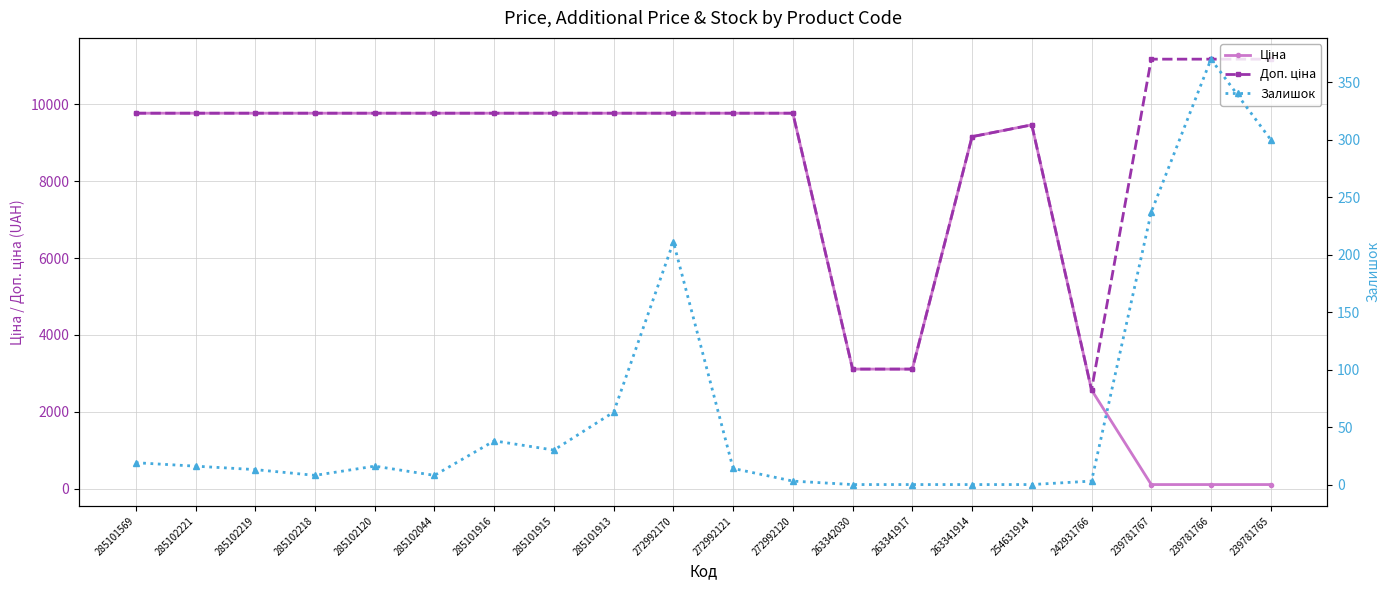

The Ціна series shows 4717.0 at 263341917. True or false?

False